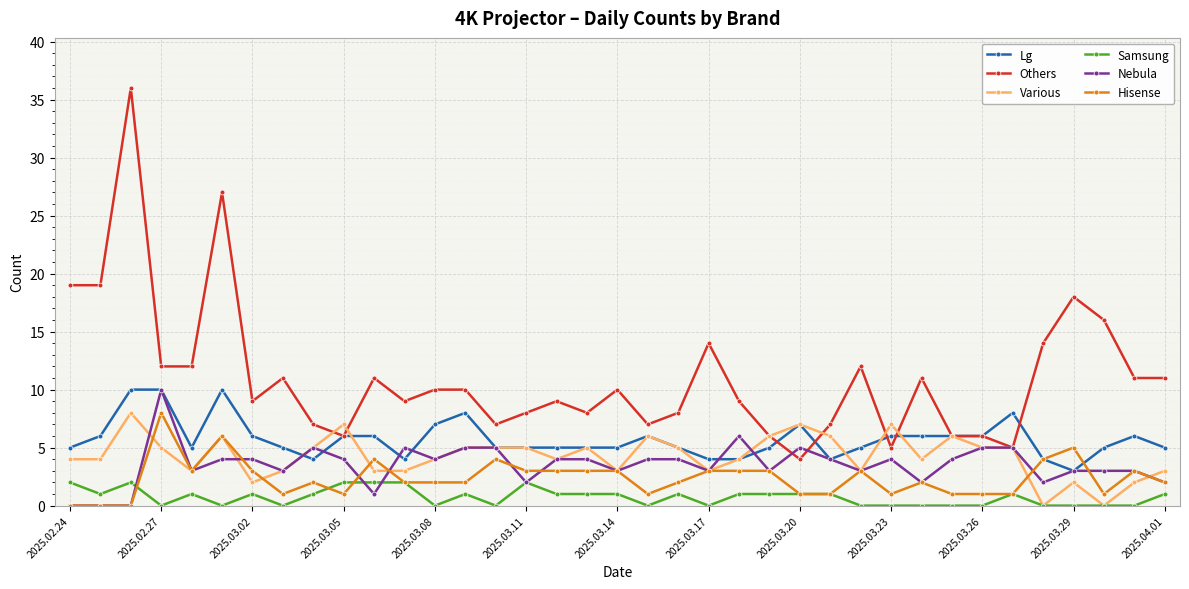

Which series has the largest range (max minus min)?

Others